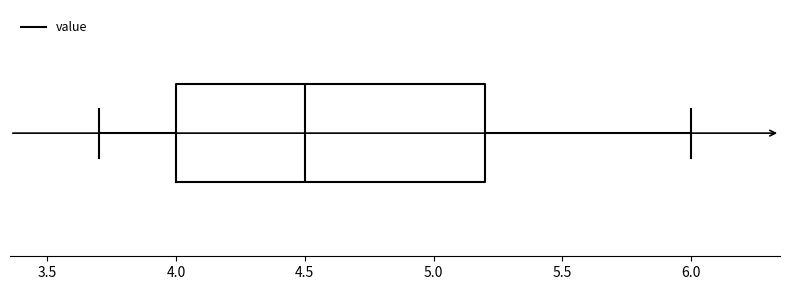

Read this box plot against the x-axis: the position of the median line, the range covered by the box, and the ends of both whiskers. The values are not printed on the chart, so give them approximately, as read against the axis.

median 4.5, box 4.0 to 5.2, whiskers 3.7 to 6.0